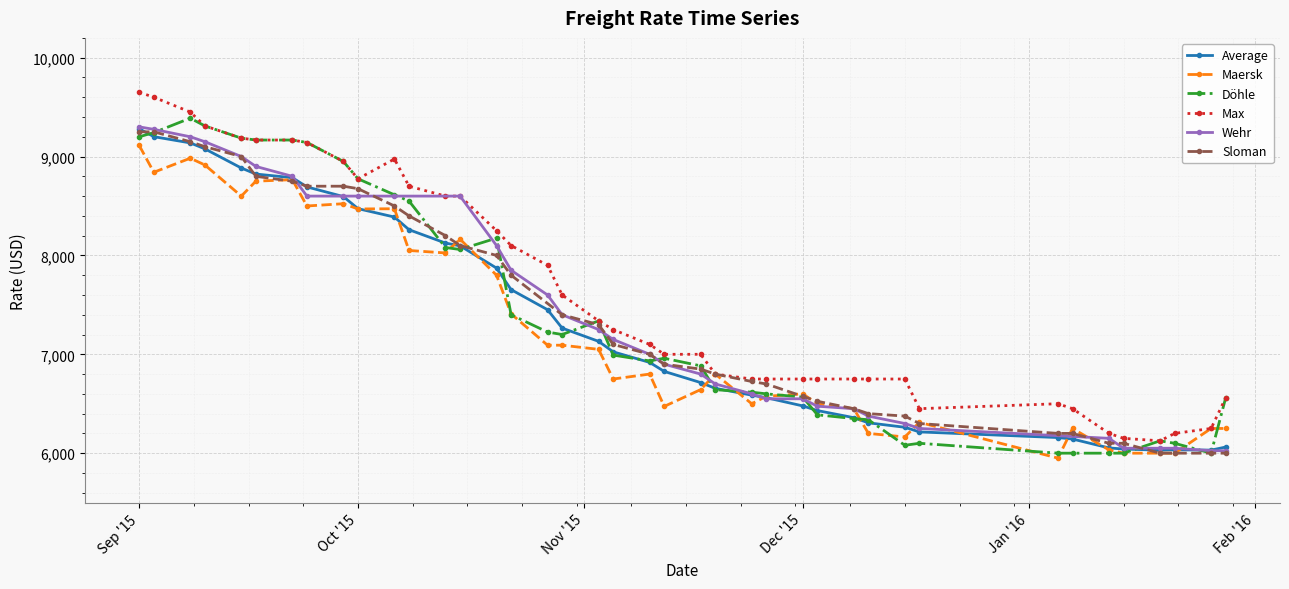

What is the difference between the maximum and minimum values in the Max series?

3525